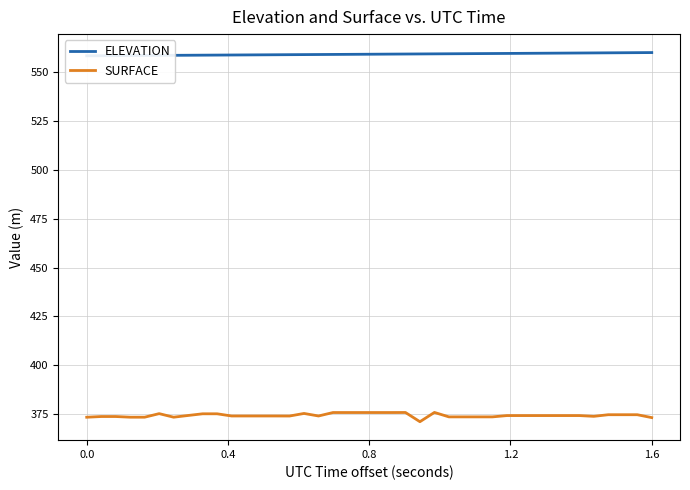

The value of SURFACE at 1.6 is 373.2. True or false?

True